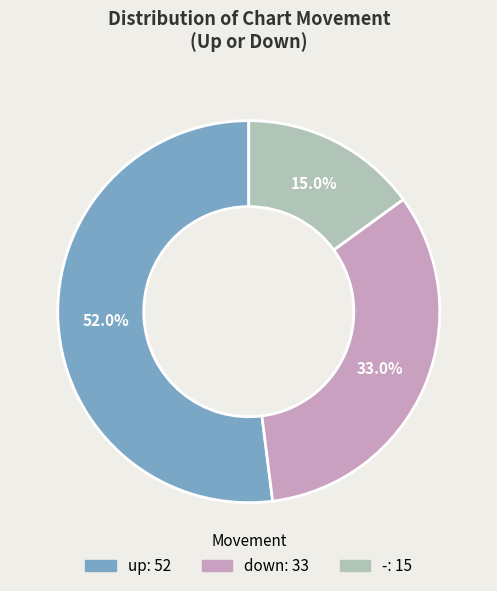

Combined, what portion of the pie is down and -?

48.0%